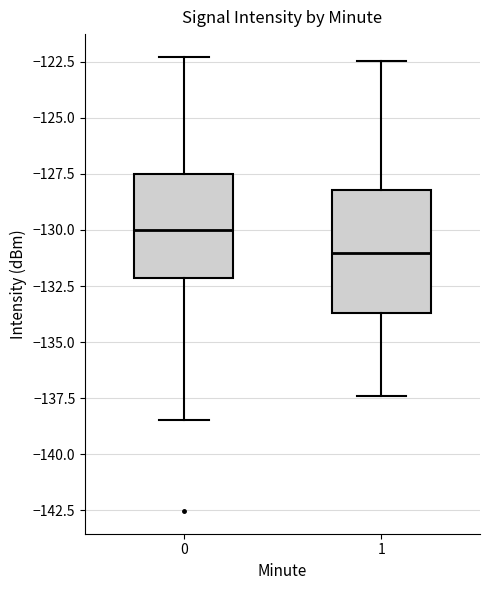

Where does the median line of the box at x = 1 sit on the y-axis? The values are not printed on the chart, so give them approximately, as read against the axis.

-131.0